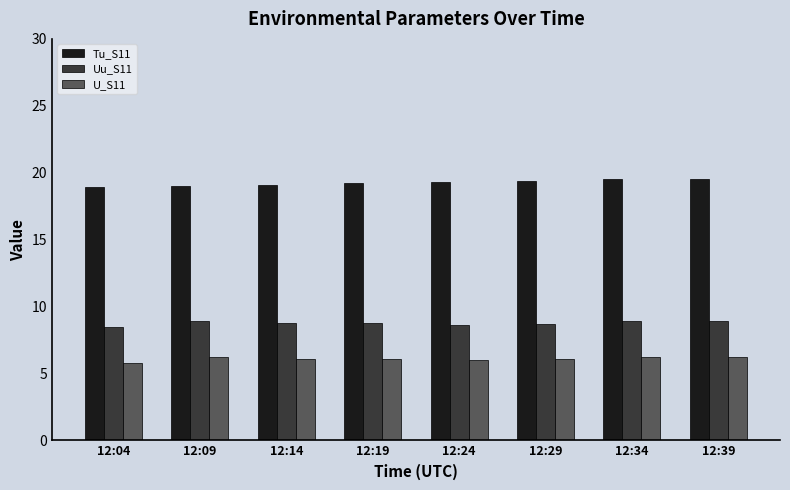

Is it true that Uu_S11 equals 14.4 at 12:24?

False